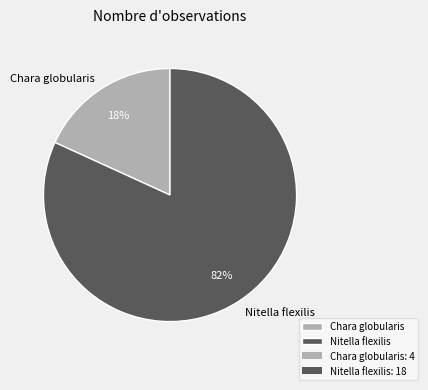

Approximately how many times larger is the value at Chara globularis compared to Nitella flexilis?

0.2